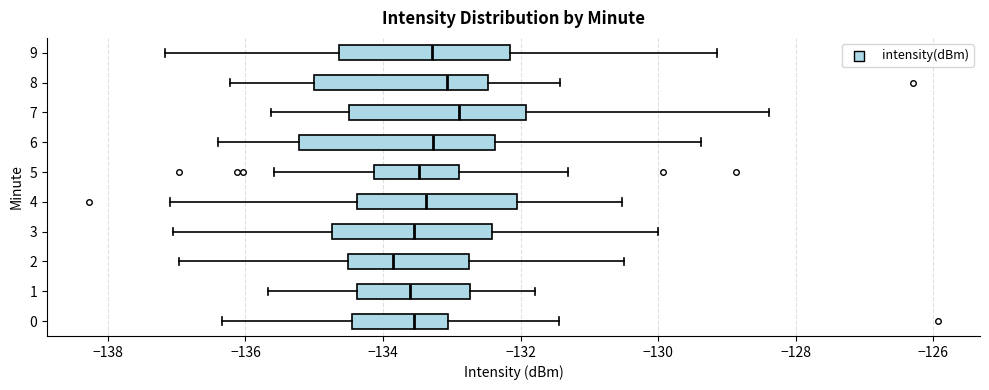

Where is the left edge of the box at y = 3 on the x-axis? The values are not printed on the chart, so give them approximately, as read against the axis.

-134.8